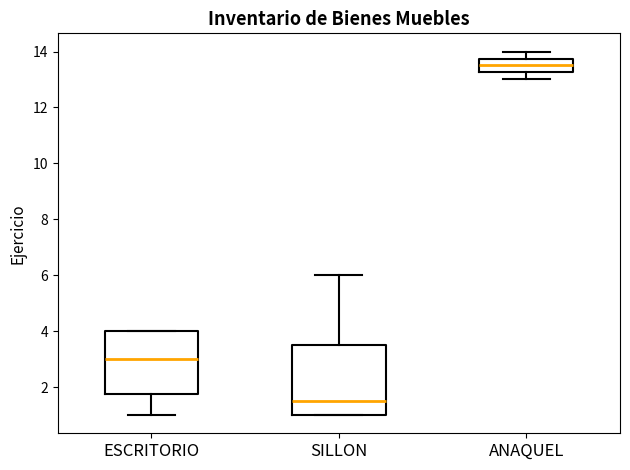

Reading left to right, read every box against the y-axis: the position of its median line, the range the box covers, and the ends of its whiskers. The values are not printed on the chart, so give them approximately, as read against the axis.

ESCRITORIO: median 3.0, box 1.8 to 4.0, whiskers 1.0 to 4.0
SILLON: median 1.6, box 1.0 to 3.6, whiskers 1.0 to 6.0
ANAQUEL: median 13.6, box 13.2 to 13.8, whiskers 13.0 to 14.0